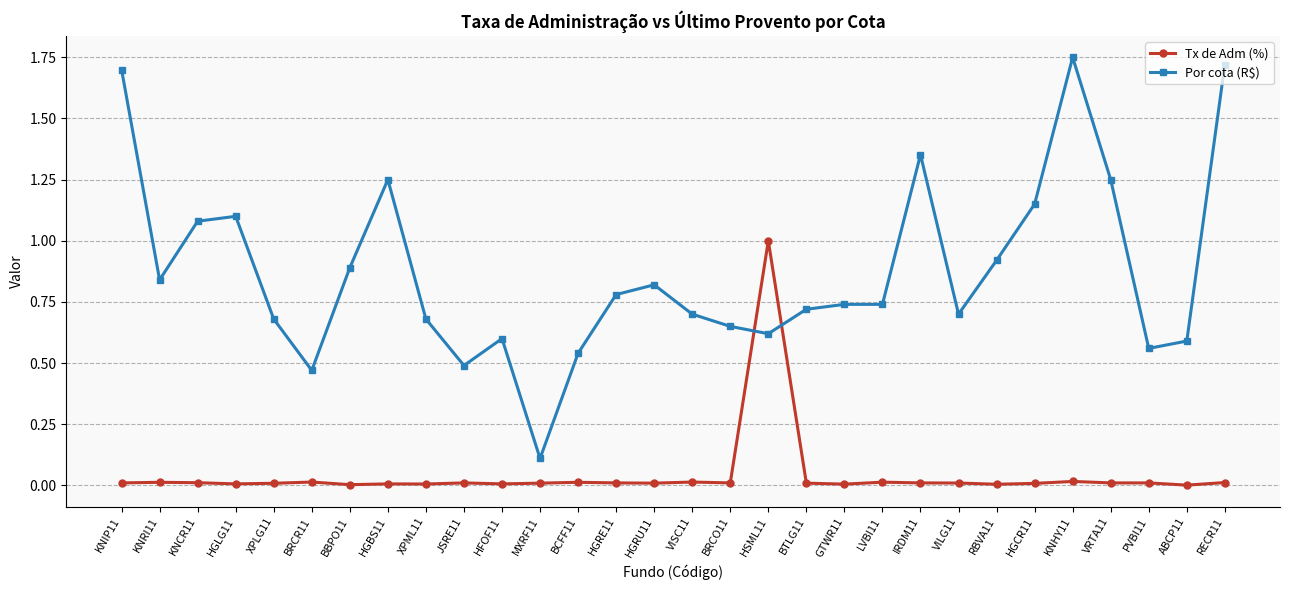

True or false: Por cota (R$) has a value of 1.5 at RBVA11.

False